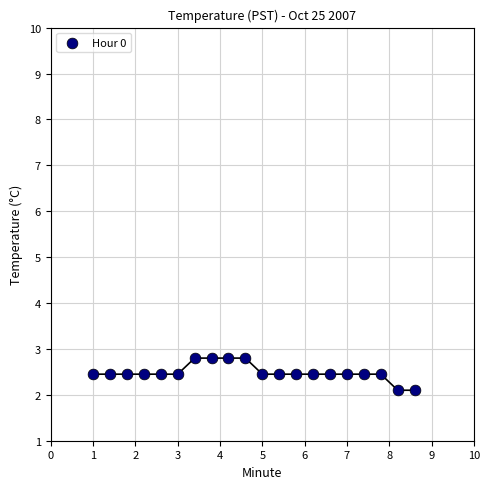

What is the range of Y values (max minus min)?

0.7